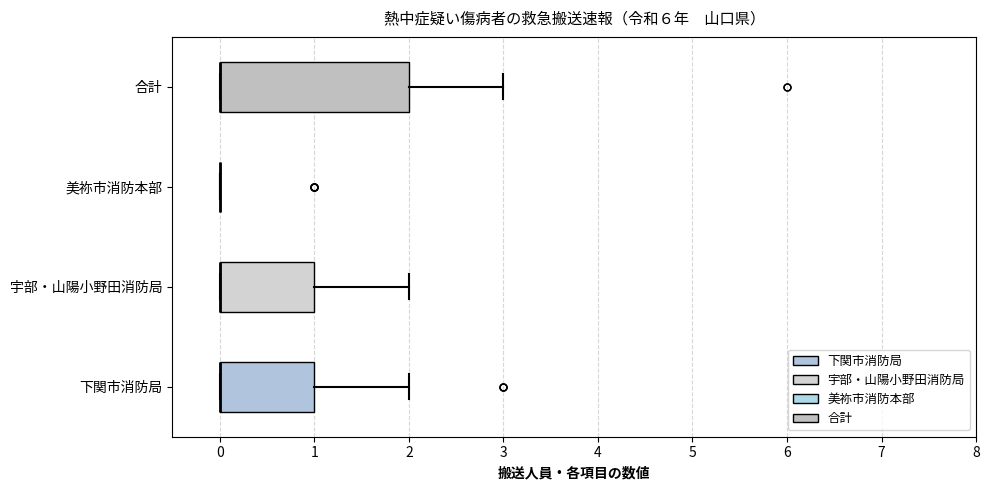

Comparing the boxes themselves (not the whiskers), which one is the widest?

合計